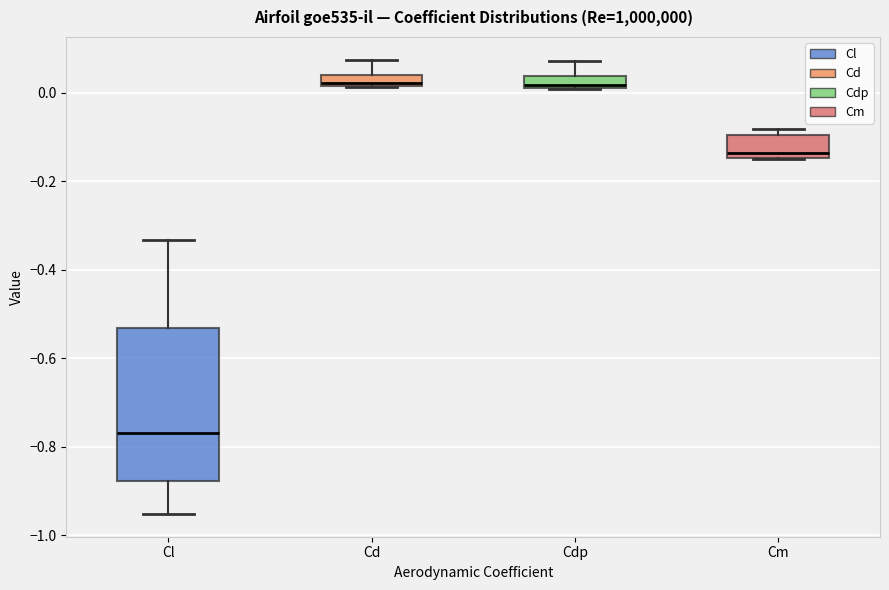

Which box is the tallest, from its lower edge to its upper edge?

Cl